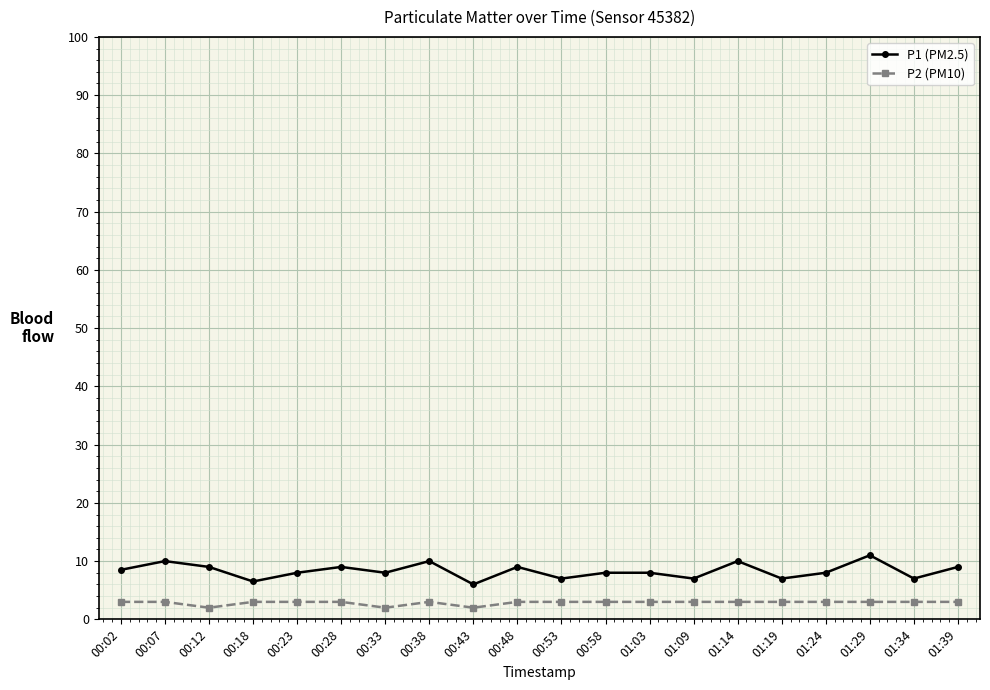

What is the difference between the highest and lowest values at 00:28?

6.0